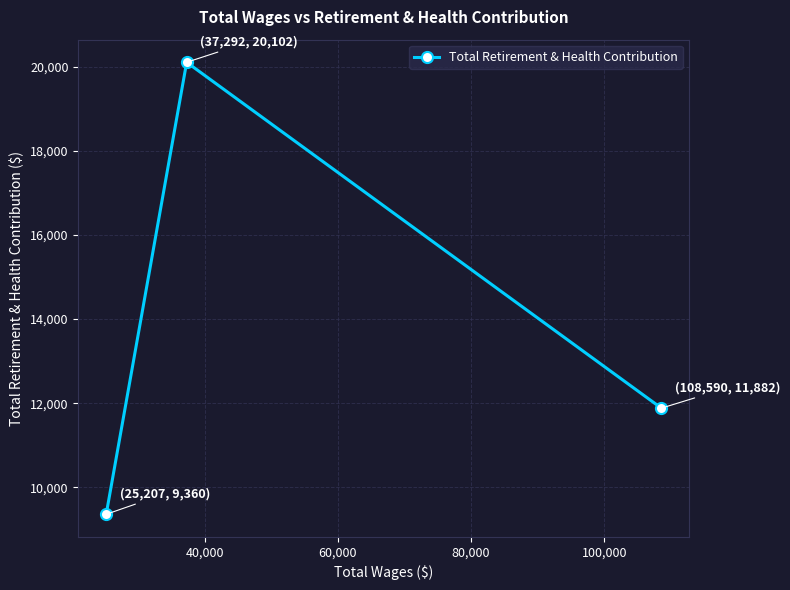

What is the average value?

13781